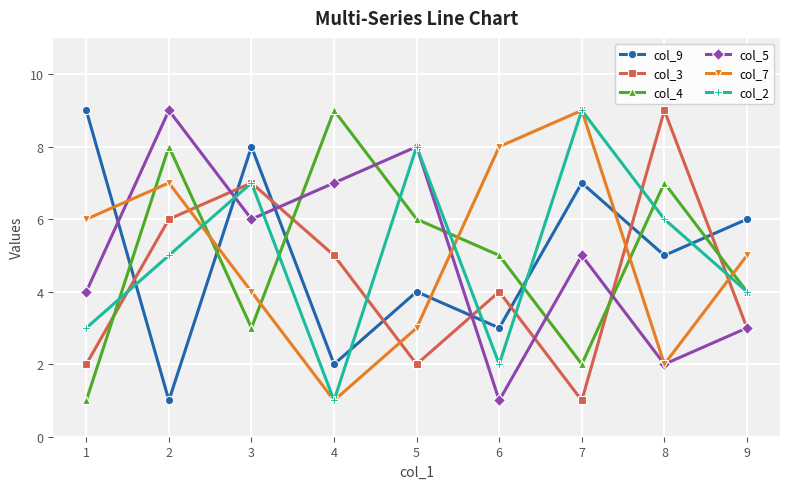

Between 4 and 5, which series saw the biggest shift?

col_2